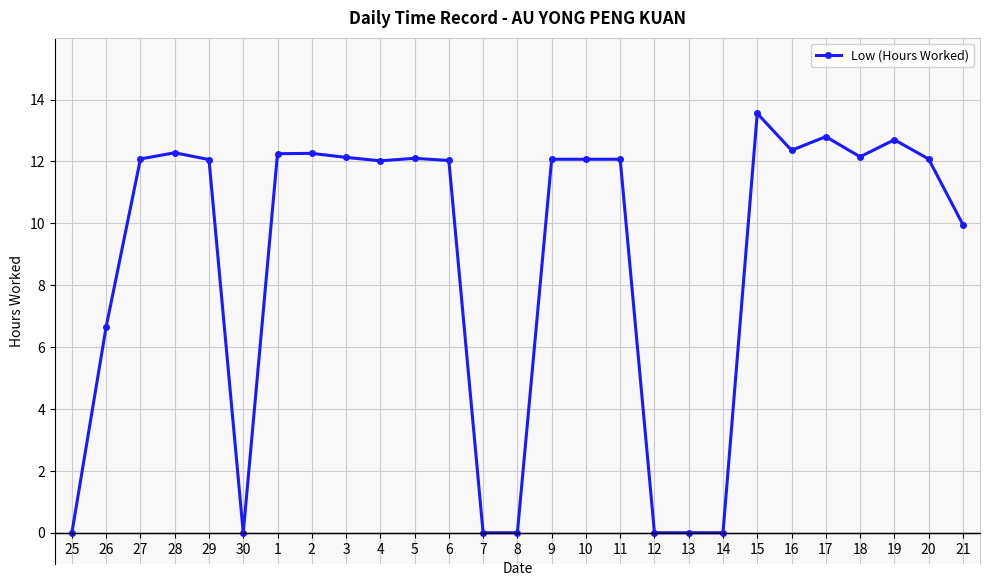

How many series are shown in this chart?

1